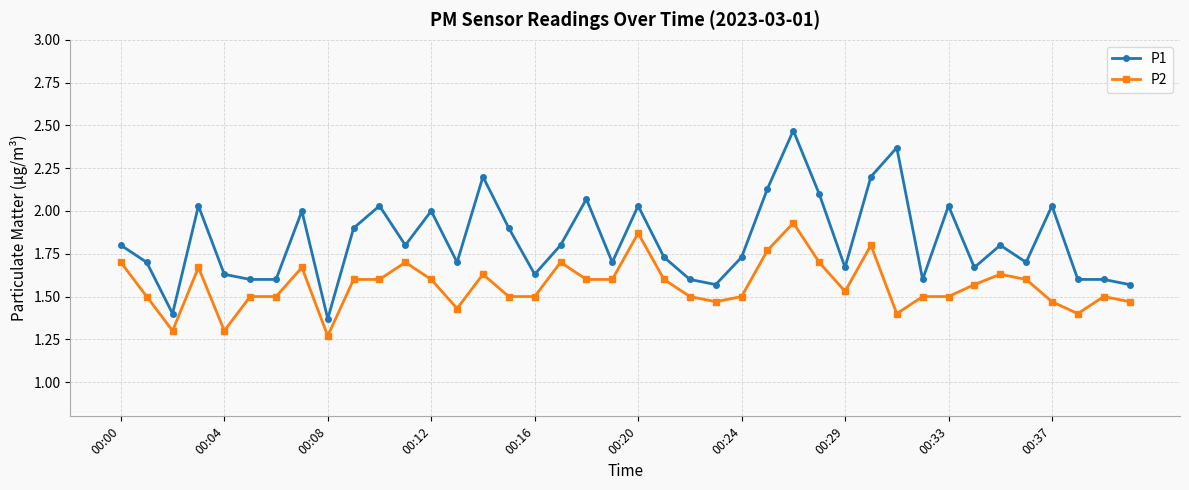

True or false: P2 has more than 0 points higher than both neighbors.

True